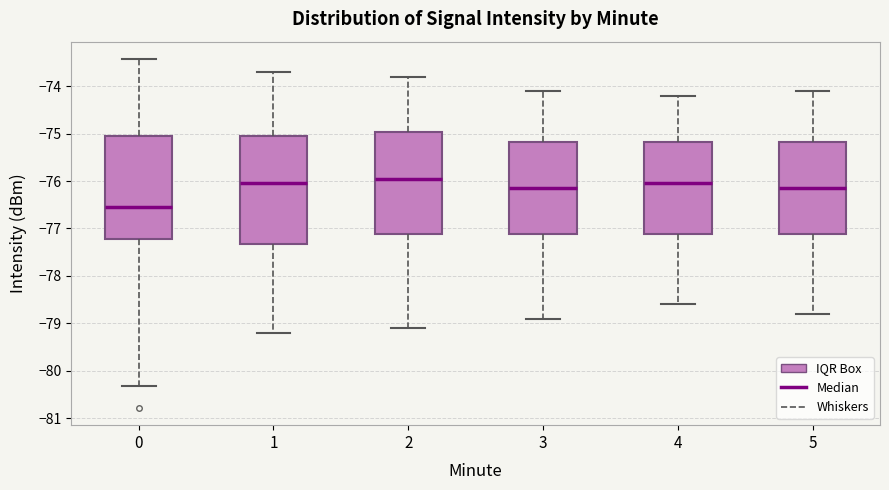

Comparing the boxes themselves (not the whiskers), which one is the tallest?

1